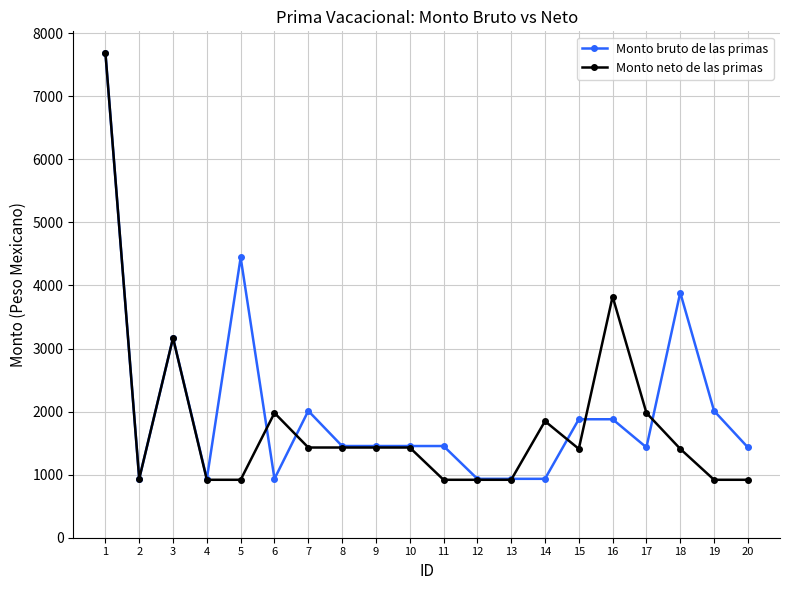

At how many categories does at least one series exceed 2151?

5